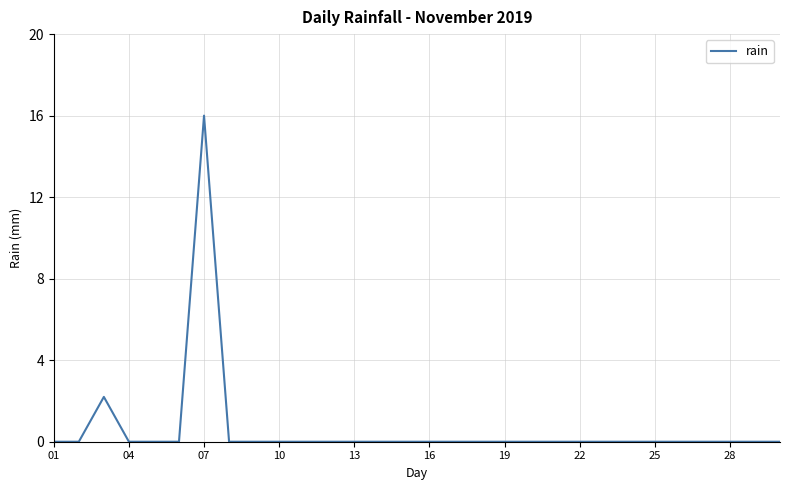

What is the greatest value displayed?

16.0